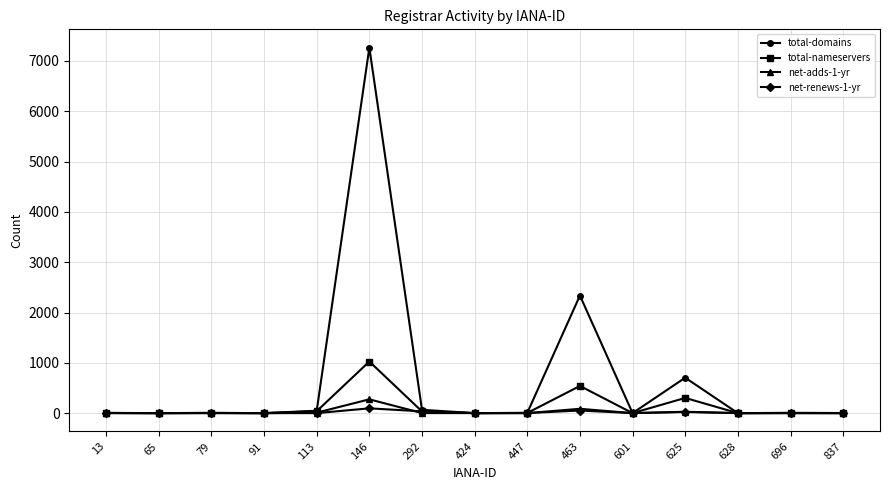

Which series has the widest spread of values?

total-domains